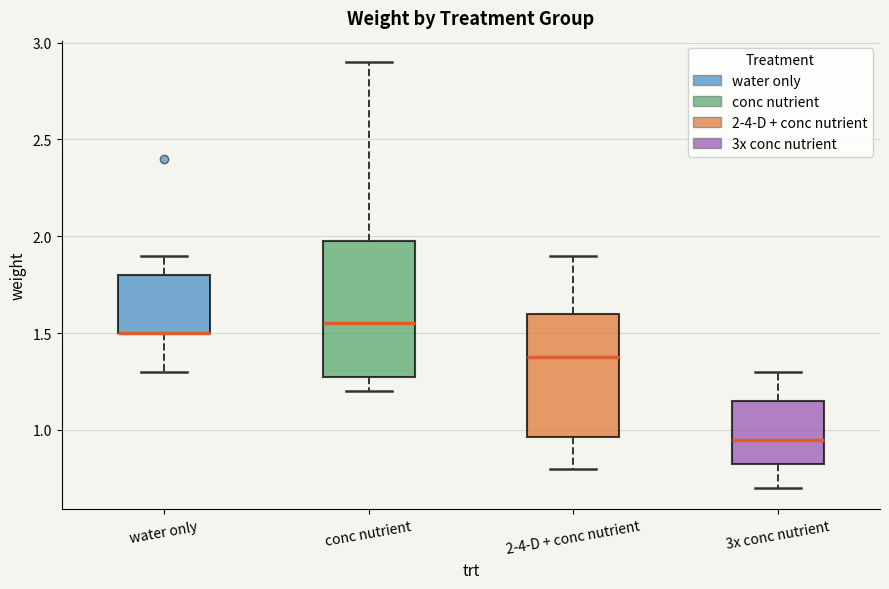

Which box is the tallest, from its lower edge to its upper edge?

conc nutrient